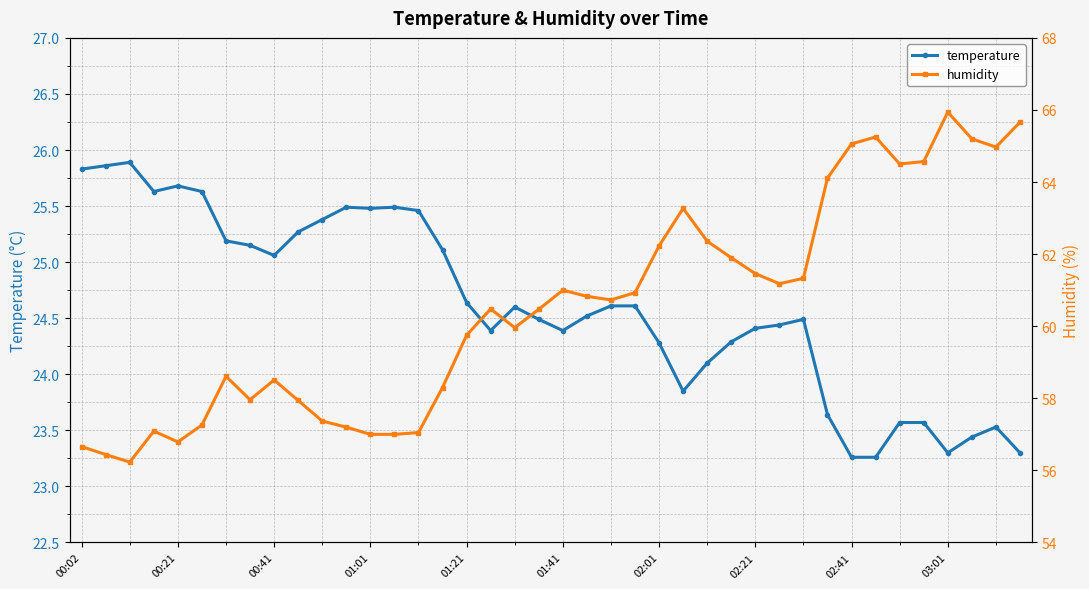

Which series has the largest total across all categories?

humidity